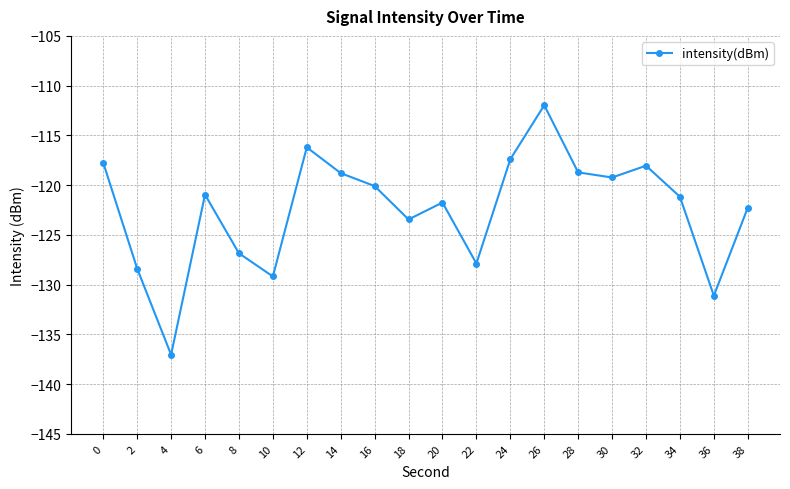

Which label corresponds to the smallest value in the chart?

4